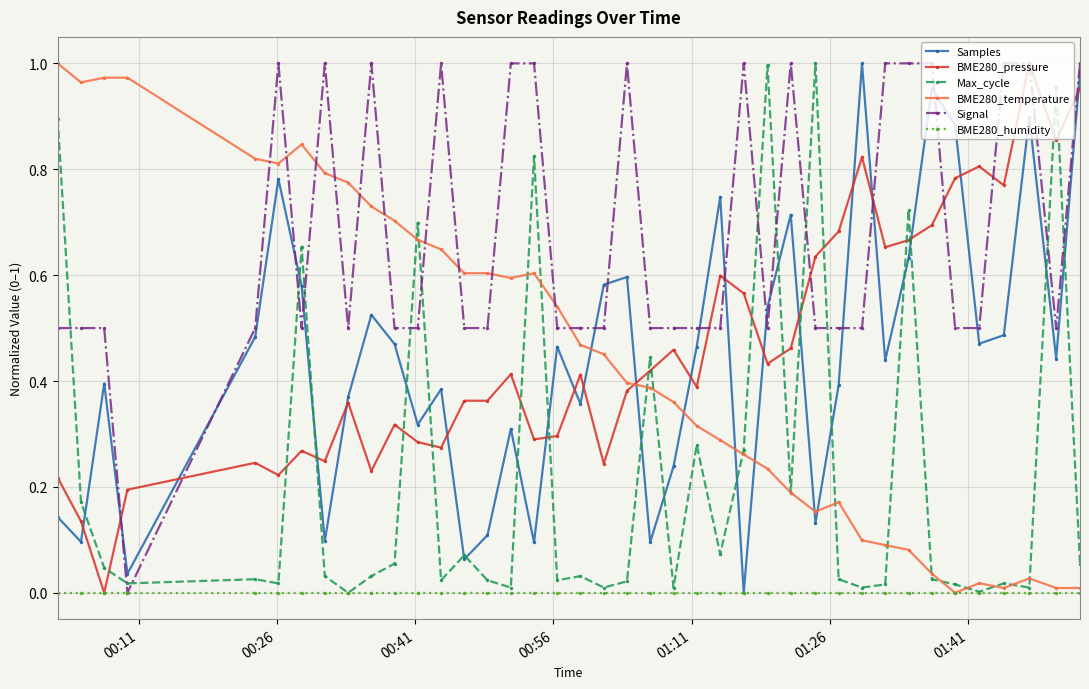

How many Signal values are between 0 and 1?

40